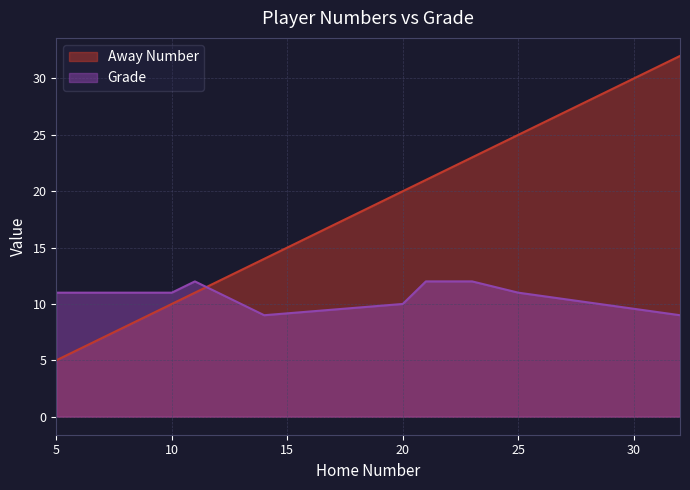

What are all the series names shown in the legend?

Away Number, Grade